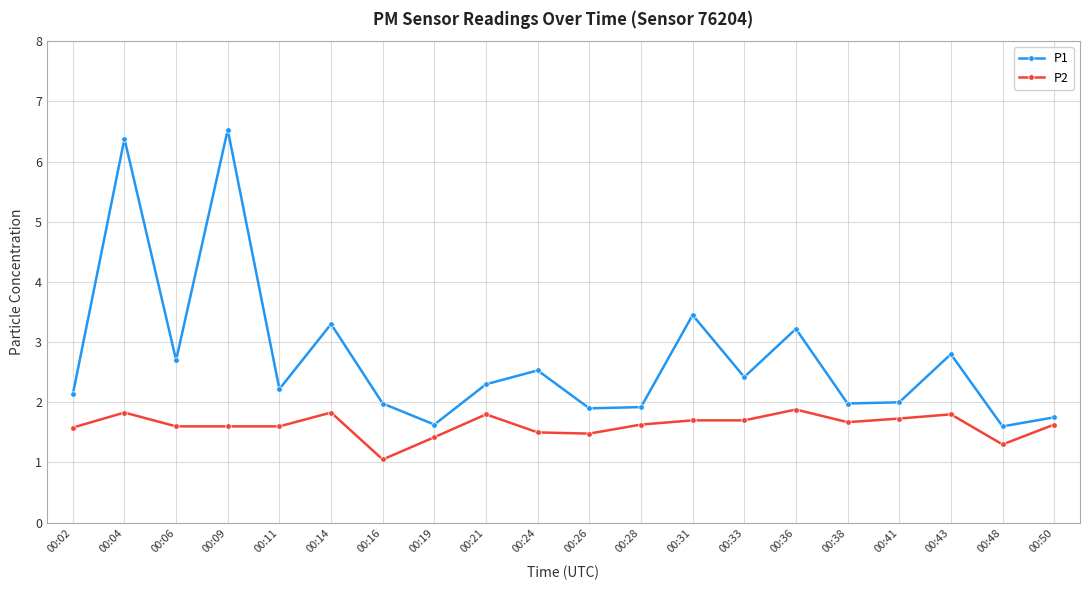

Which category has the highest value across all series?

00:09